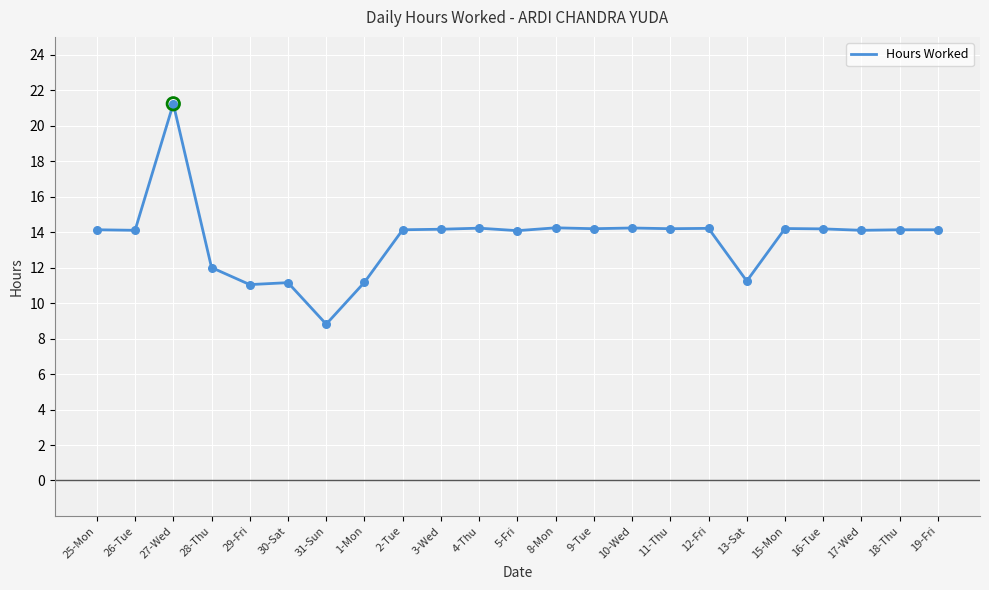

What is the ratio of the value at 5-Fri to the value at 11-Thu?

1.0